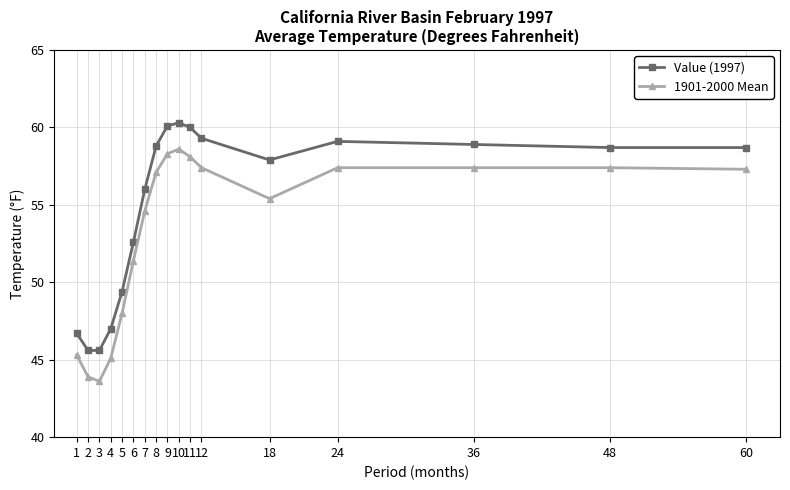

What is the minimum value shown in the chart?

43.6